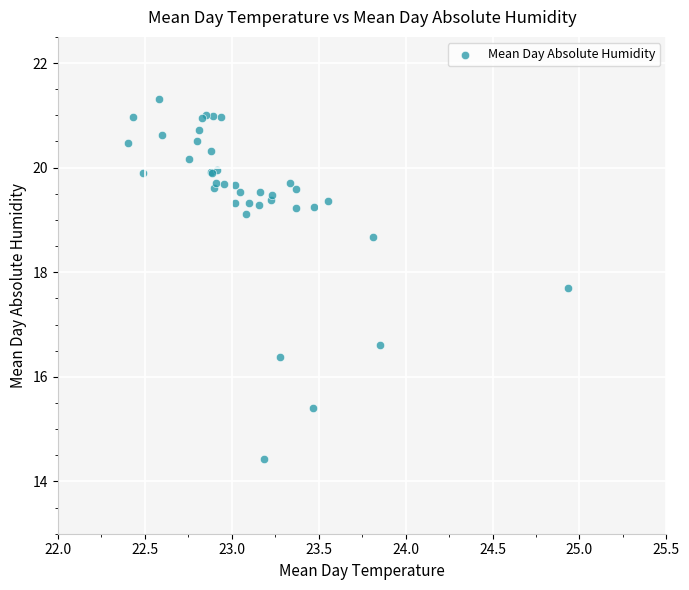

What Y value in the scatter plot is closest to 17?

16.6